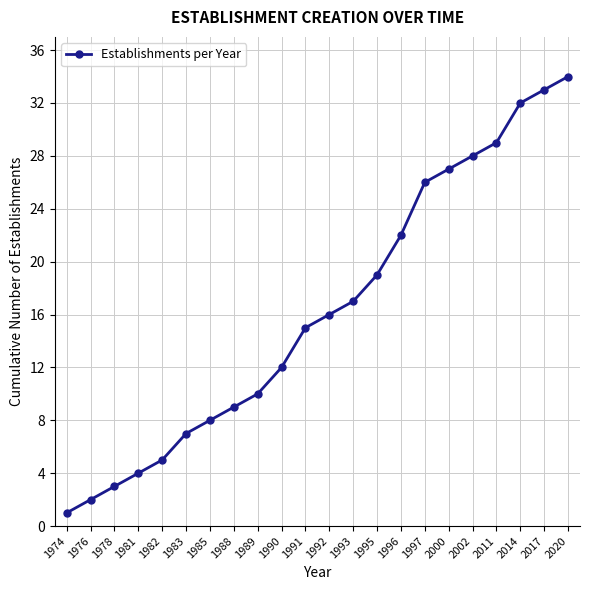

At which label is the value closest to 17?

1993